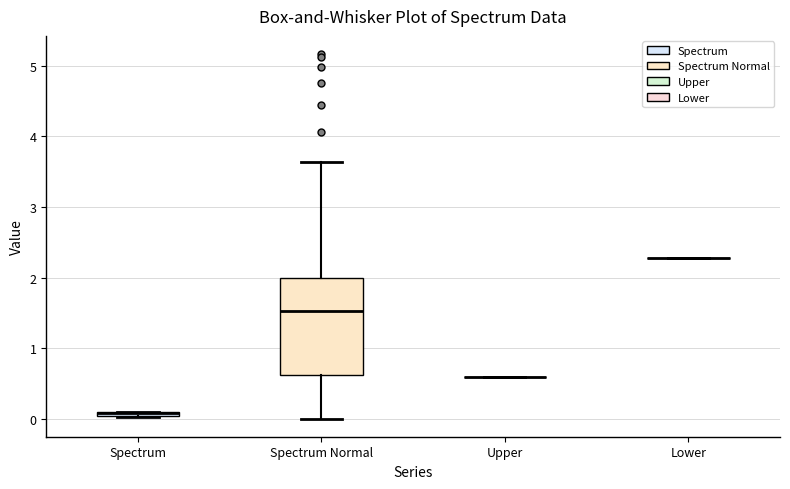

Comparing the boxes themselves (not the whiskers), which one is the tallest?

Spectrum Normal